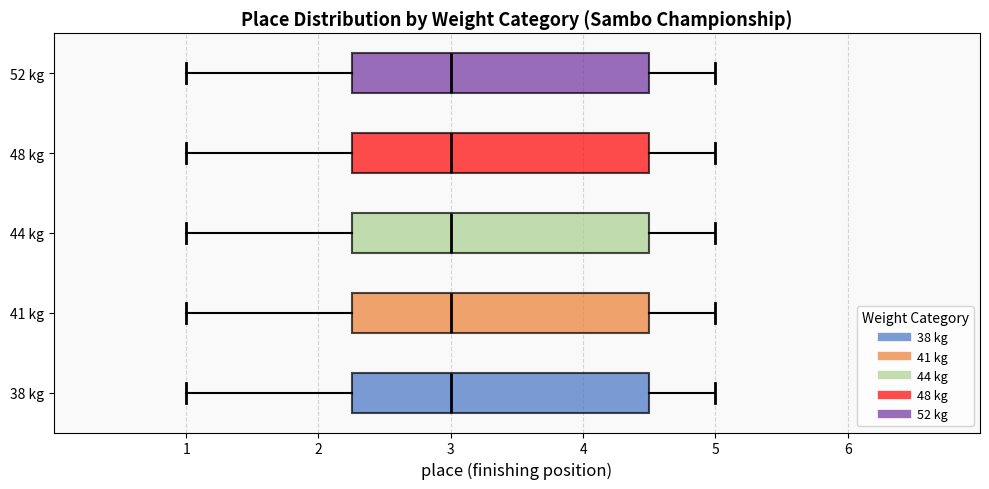

Where is the left edge of the box for 52 kg on the x-axis? The values are not printed on the chart, so give them approximately, as read against the axis.

2.3